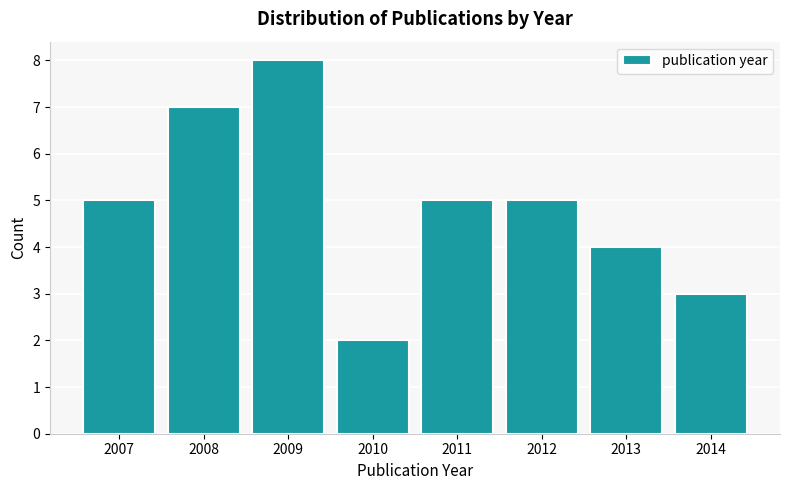

Over which range of the x-axis is the bar tallest?

2008.5 to 2009.5